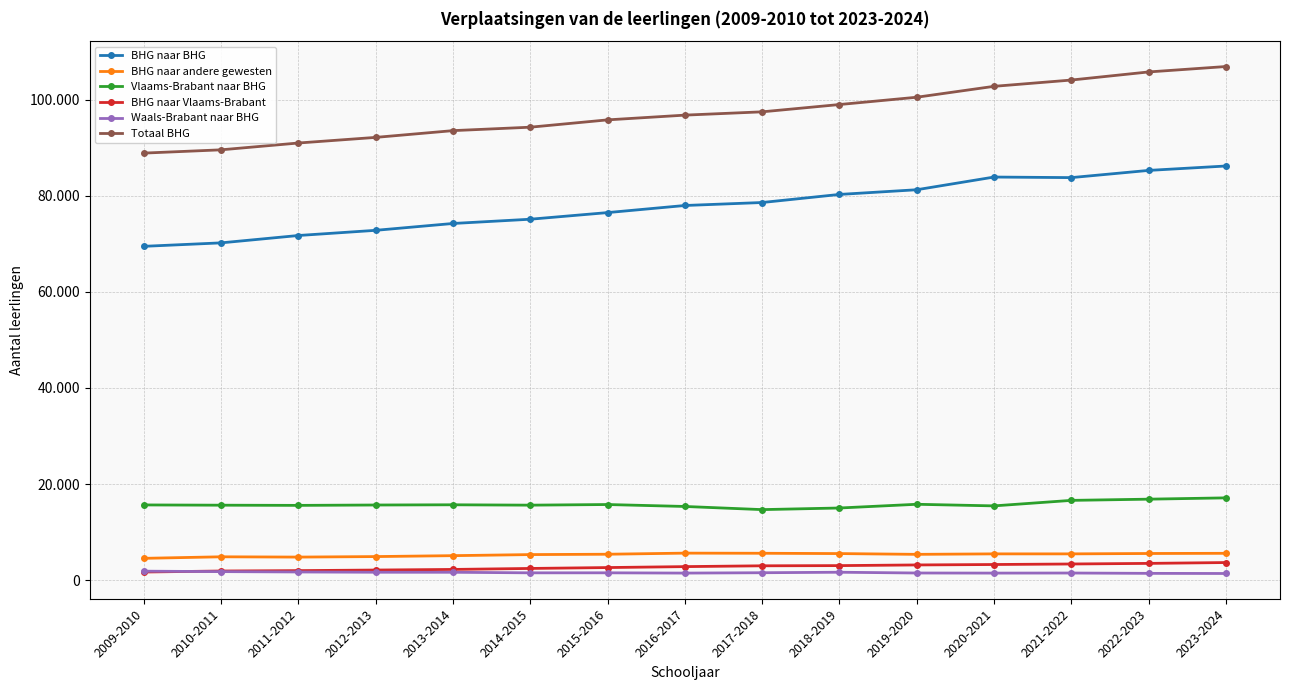

Which category has the highest value in the BHG naar andere gewesten series?

2016-2017